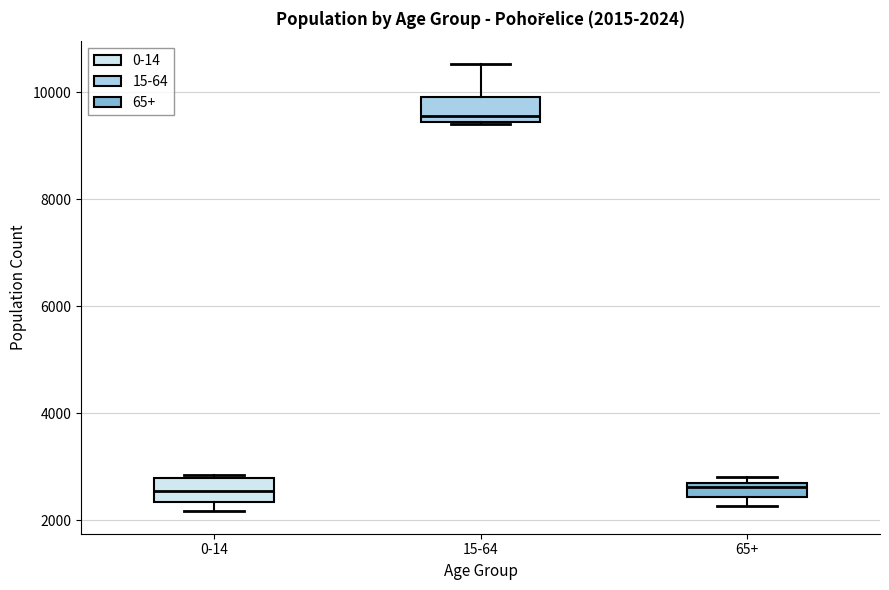

Which box has the highest median line?

15-64